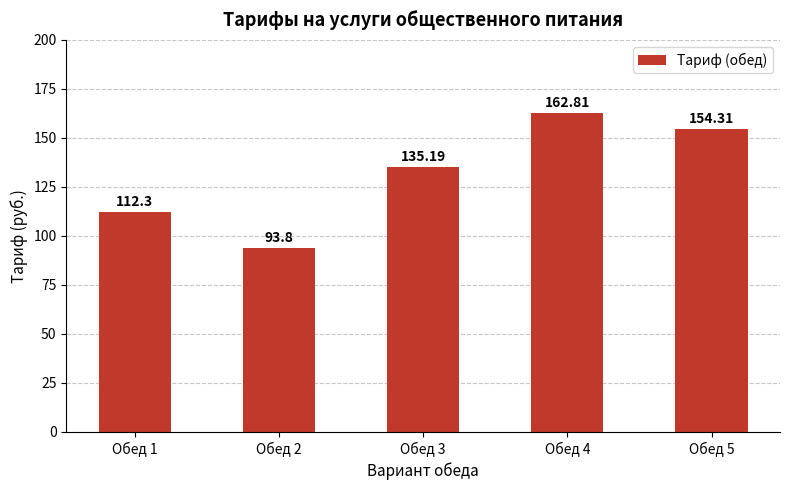

What is the change in value from Обед 4 to Обед 5?

-8.5